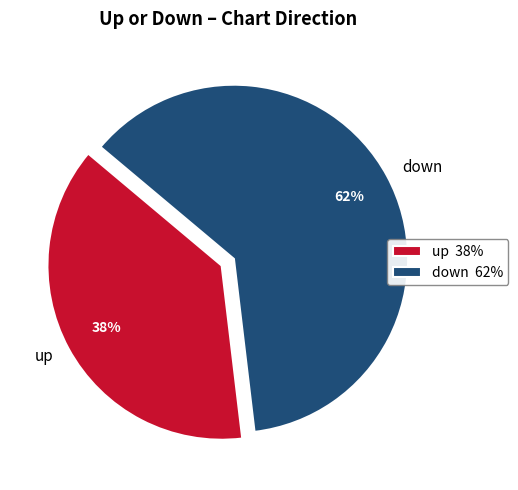

To the nearest percent, what portion does up represent?

38%